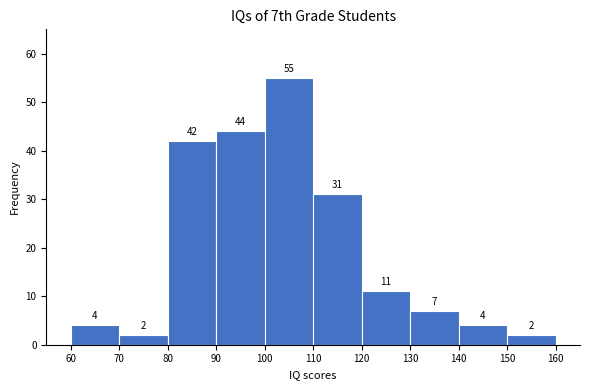

Reading left to right, list every bar in this chart as the range it spans on the x-axis followed by its height.

60 to 70: 4
70 to 80: 2
80 to 90: 42
90 to 100: 44
100 to 110: 55
110 to 120: 31
120 to 130: 11
130 to 140: 7
140 to 150: 4
150 to 160: 2